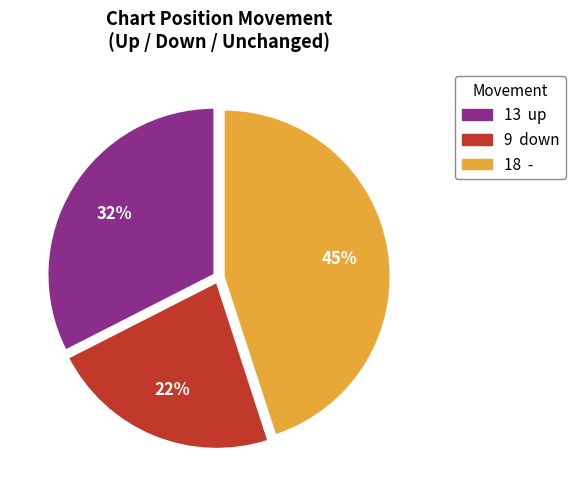

To the nearest percent, what is the difference between the largest and smallest slice percentages?

23%